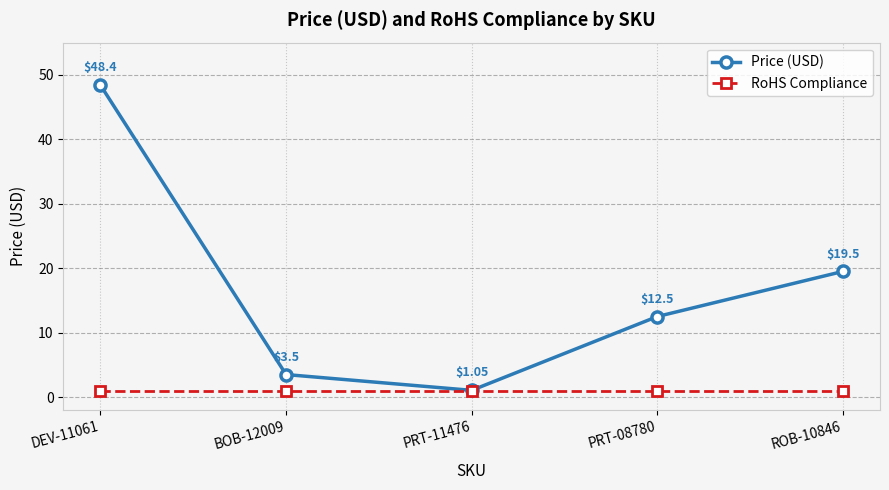

The value of RoHS Compliance at PRT-11476 is 1.0. True or false?

True